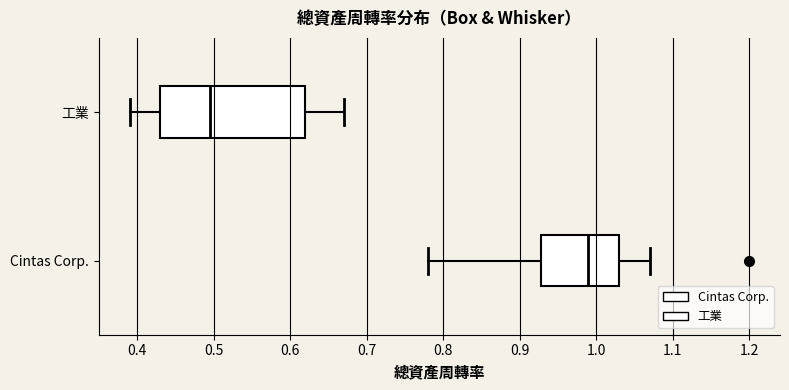

Comparing the boxes themselves (not the whiskers), which one is the widest?

工業